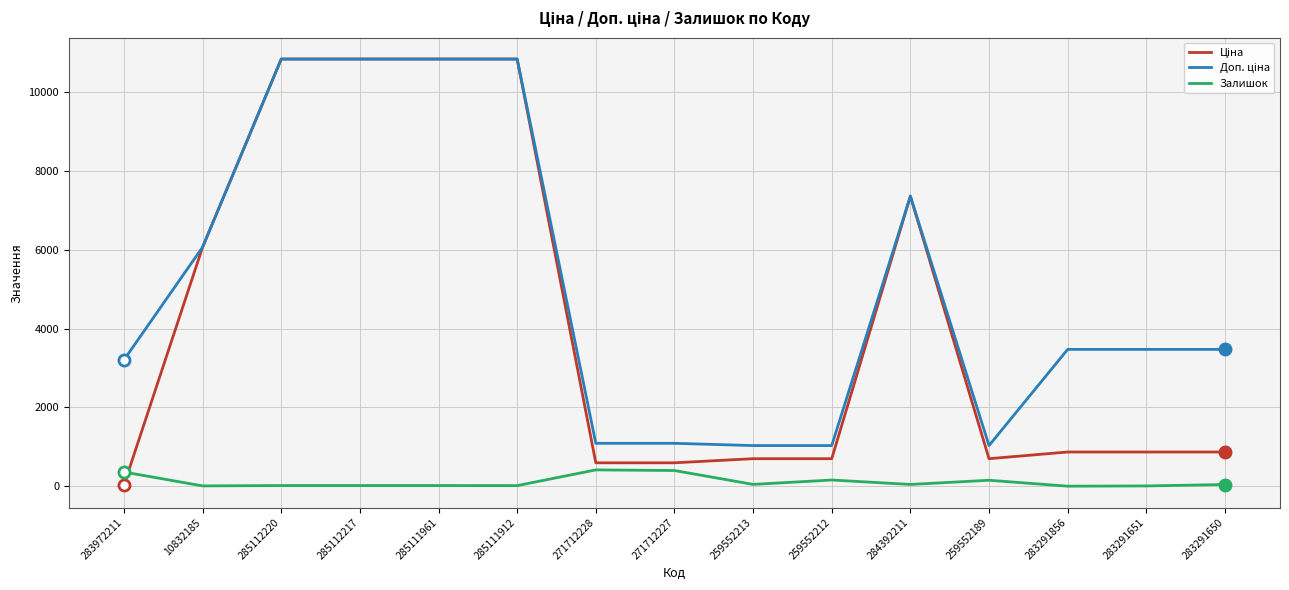

What is the spread (max minus min) of values at 285111912?

10825.1